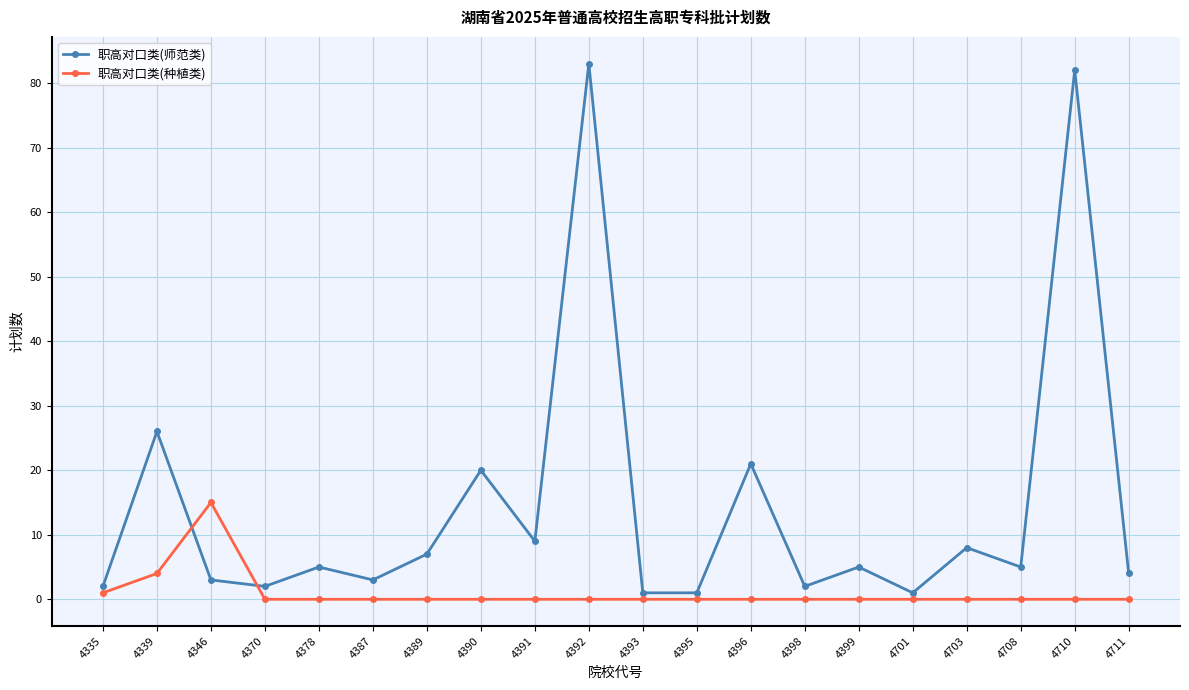

Reading right to left, what are all the values shown in this chart?

职高对口类(师范类): 4	82	5	8	1	5	2	21	1	1	83	9	20	7	3	5	2	3	26	2
职高对口类(种植类): 0	0	0	0	0	0	0	0	0	0	0	0	0	0	0	0	0	15	4	1